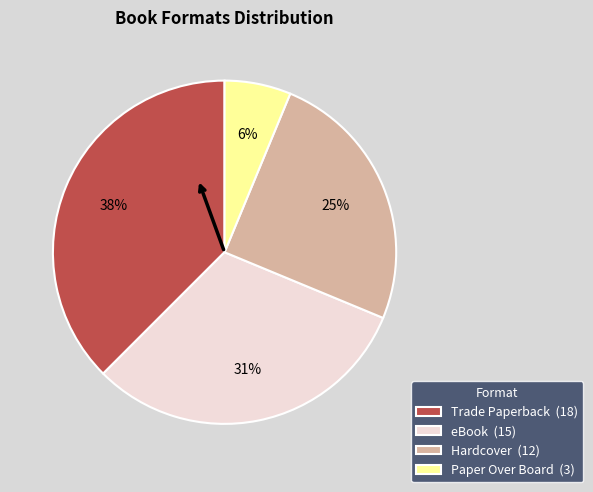

To the nearest percent, what is the combined percentage of Hardcover (12) and eBook (15)?

56%